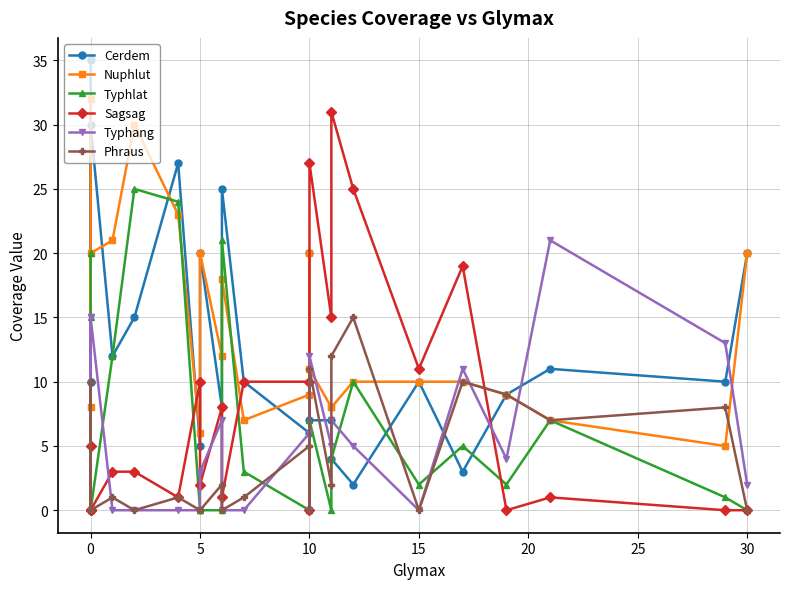

What is the sum of all Sagsag values?

182